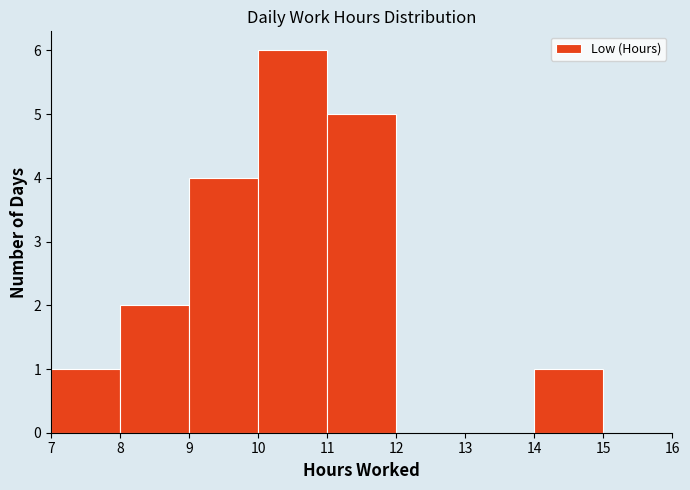

Which range on the x-axis has the tallest bar?

10 to 11